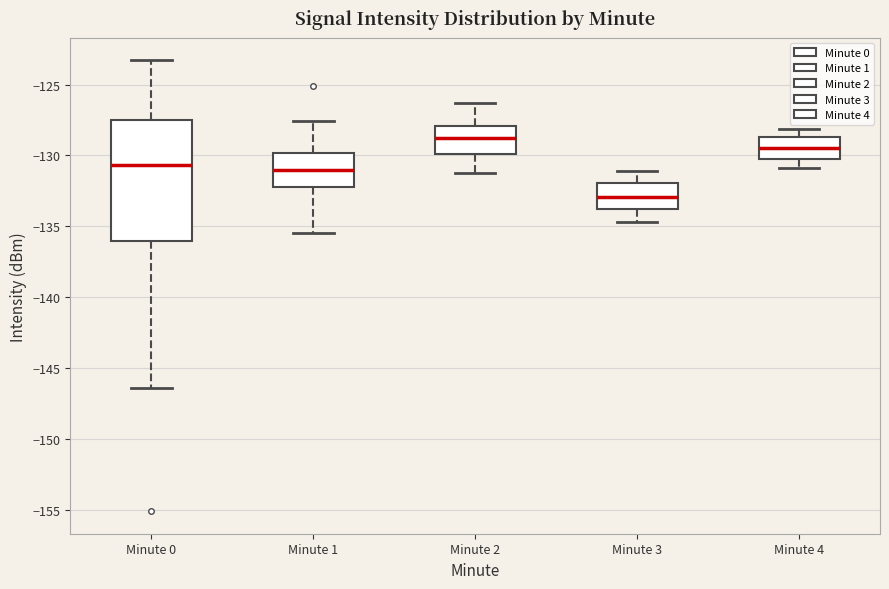

Reading left to right, read every box against the y-axis: the position of its median line, the range the box covers, and the ends of its whiskers. The values are not printed on the chart, so give them approximately, as read against the axis.

Minute 0: median -130.5, box -136.0 to -127.5, whiskers -146.5 to -123.5
Minute 1: median -131.0, box -132.5 to -130.0, whiskers -135.5 to -127.5
Minute 2: median -128.5, box -130.0 to -128.0, whiskers -131.0 to -126.5
Minute 3: median -133.0, box -134.0 to -132.0, whiskers -134.5 to -131.0
Minute 4: median -129.5, box -130.5 to -128.5, whiskers -131.0 to -128.0